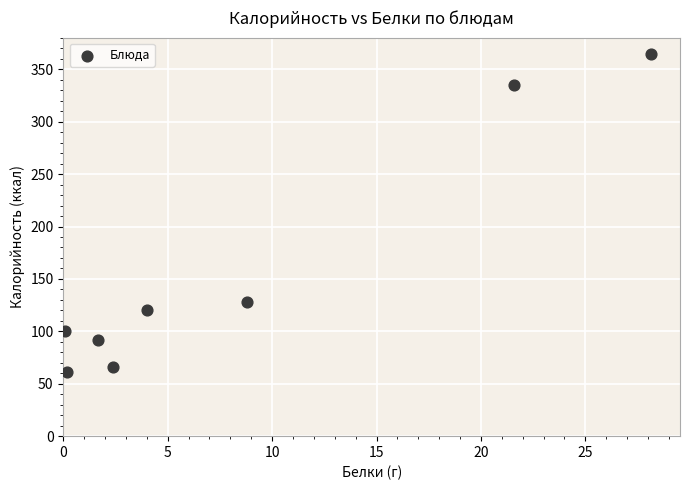

What is the range of Y values (max minus min)?

304